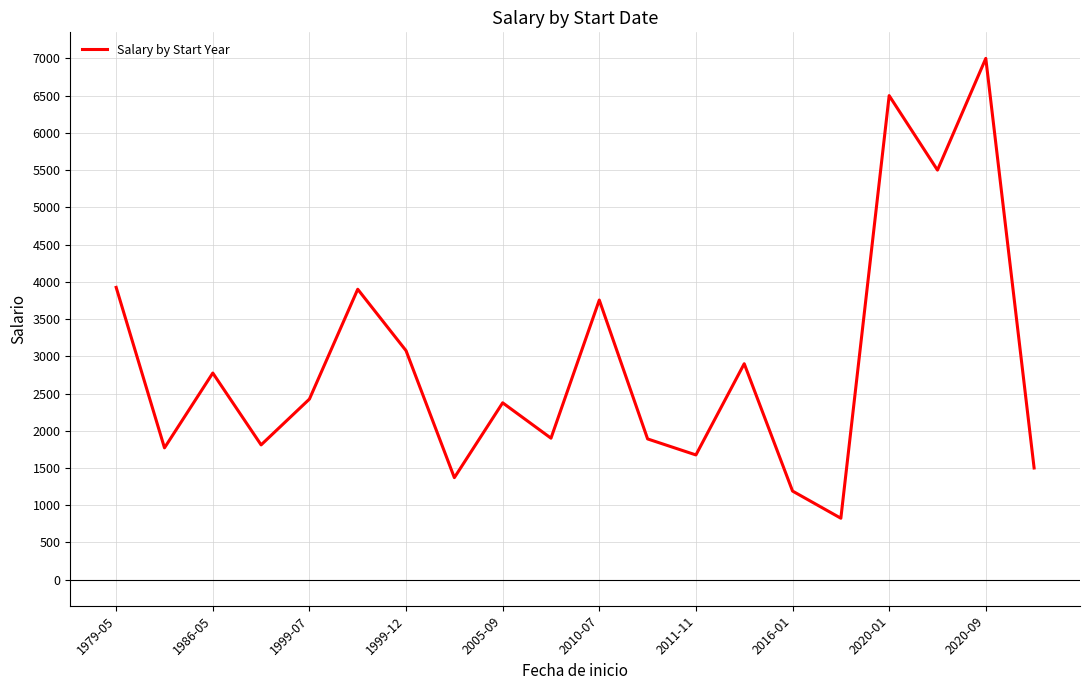

What is the greatest value displayed?

7000